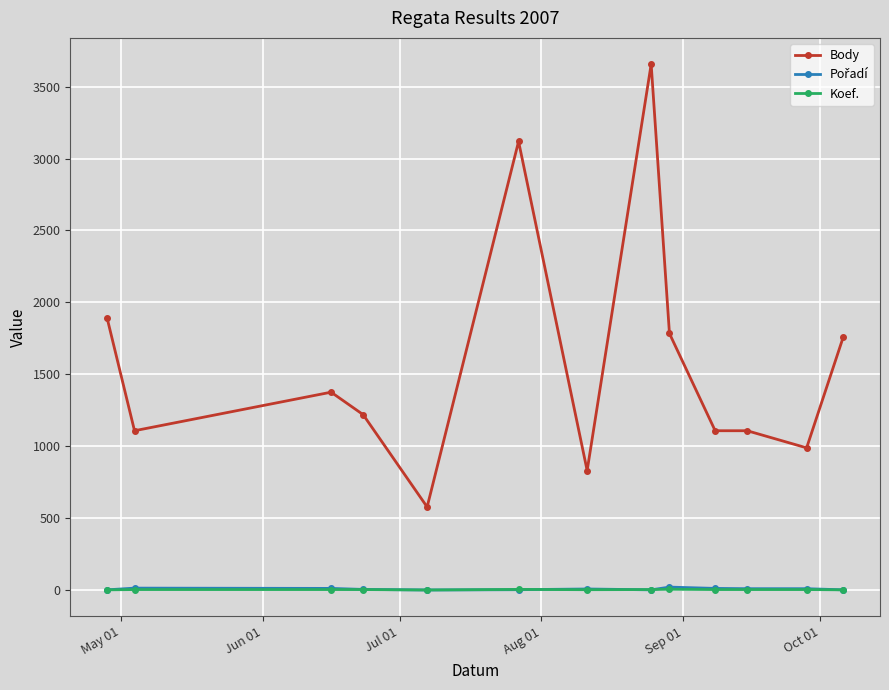

Which series has the widest spread of values?

Body